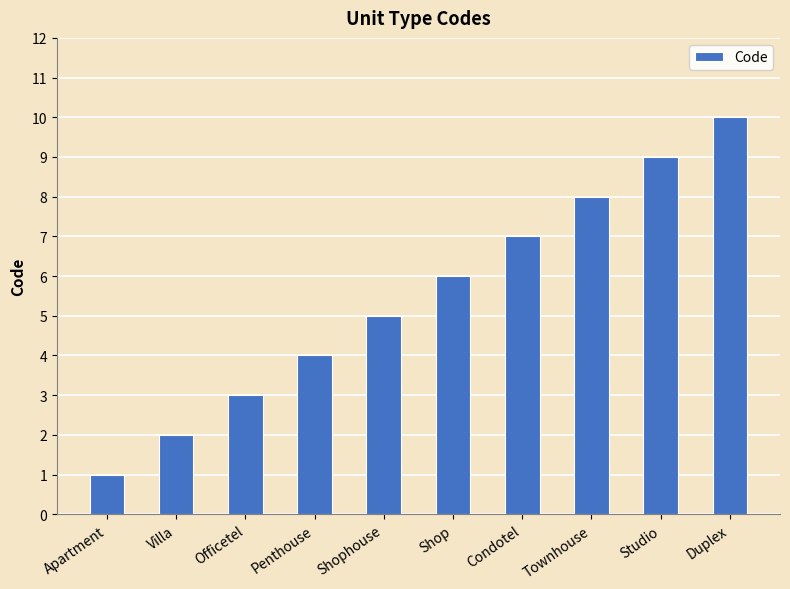

Which category has the highest value across all series?

Duplex